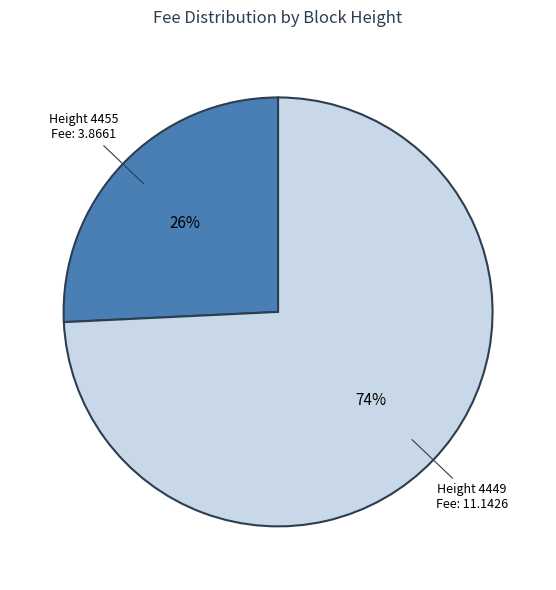

True or false: Height 4455 accounts for 33% of the total.

False